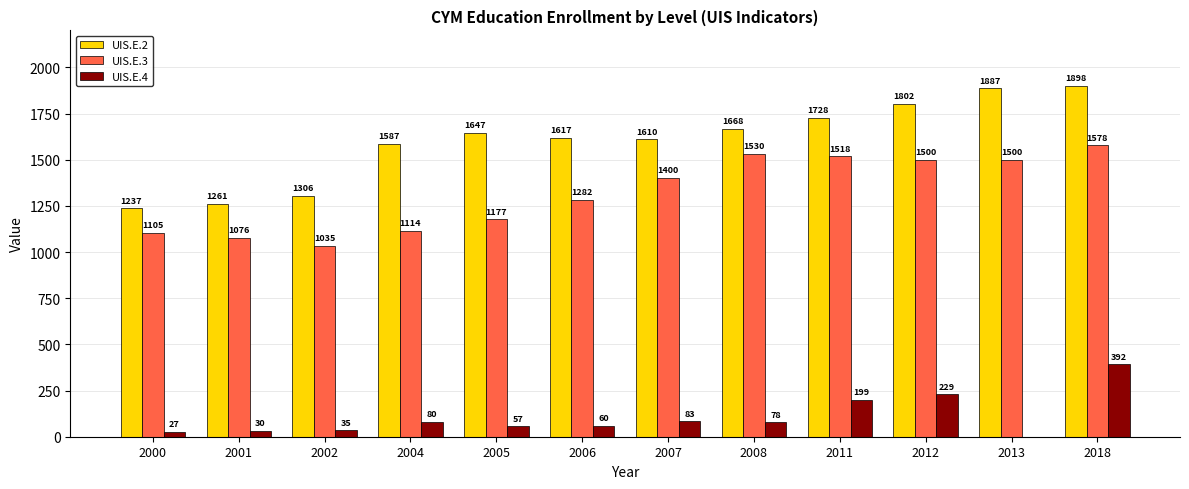

Between 2001 and 2012, which series saw the biggest shift?

UIS.E.2